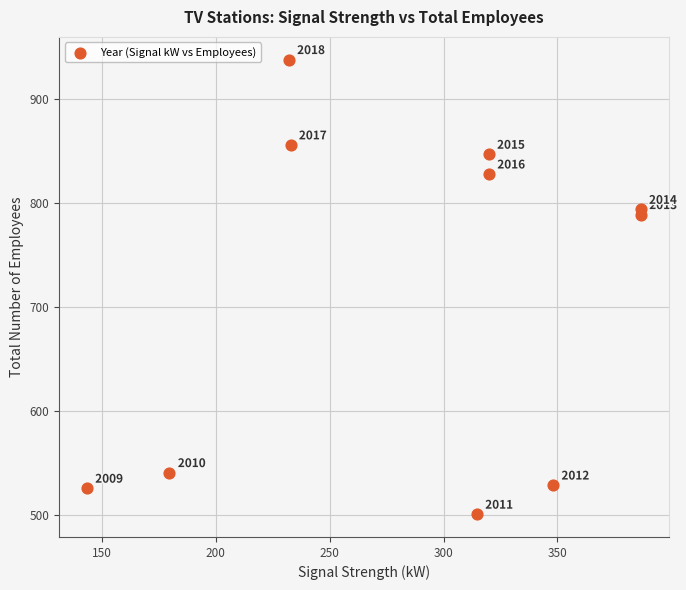

What Y value in the scatter plot is closest to 719?

789